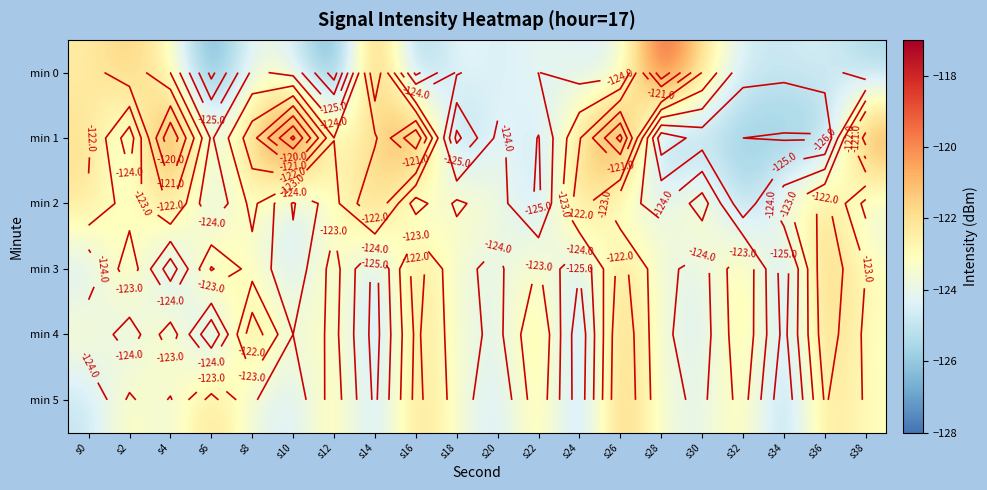

Which series has the widest spread of values?

min 0